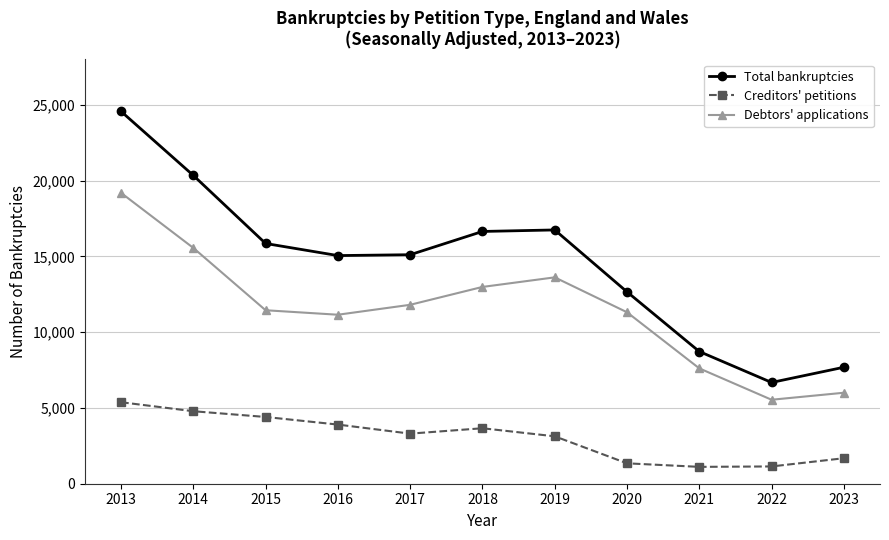

At 2020, list the series in order from largest to smallest.

Total bankruptcies, Debtors' applications, Creditors' petitions